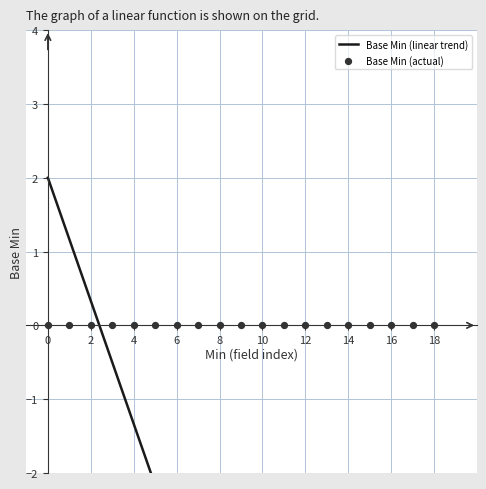

Which series has the largest total across all categories?

Base Min (actual)